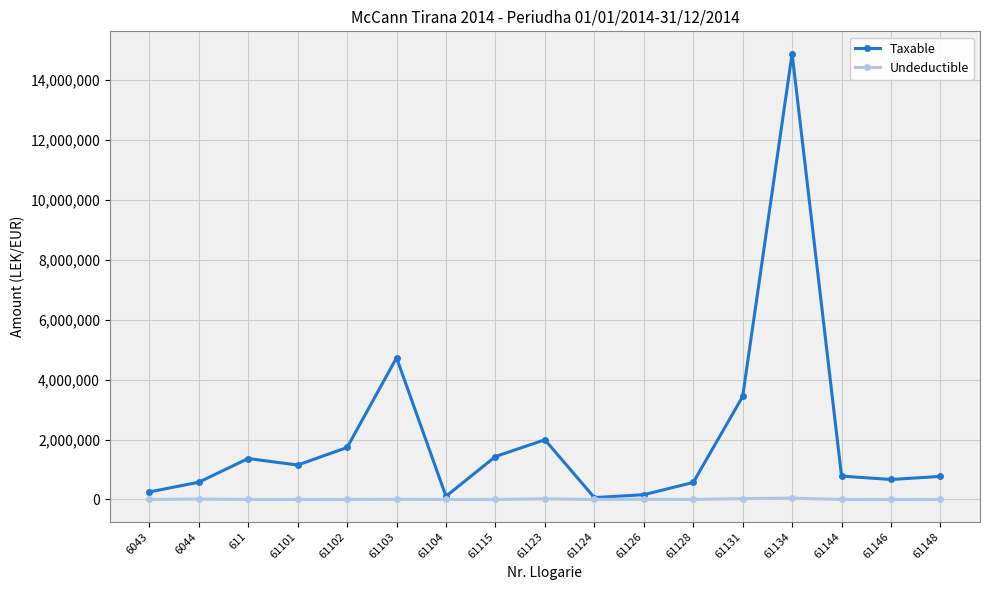

What is the maximum value for Undeductible?

43299.0